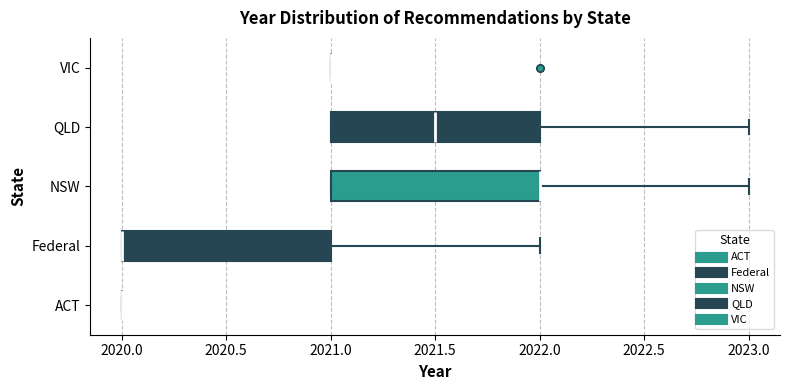

Reading bottom to top, read every box against the x-axis: the position of its median line, the range the box covers, and the ends of its whiskers. The values are not printed on the chart, so give them approximately, as read against the axis.

ACT: box collapsed to a line at 2020.0, whiskers 2020.0 to 2020.0
Federal: median 2020.0 (drawn on the box's left edge), box 2020.0 to 2021.0, whiskers 2020.0 to 2022.0
NSW: median 2022.0 (drawn on the box's right edge), box 2021.0 to 2022.0, whiskers 2021.0 to 2023.0
QLD: median 2021.5, box 2021.0 to 2022.0, whiskers 2021.0 to 2023.0
VIC: box collapsed to a line at 2021.0, whiskers 2021.0 to 2021.0